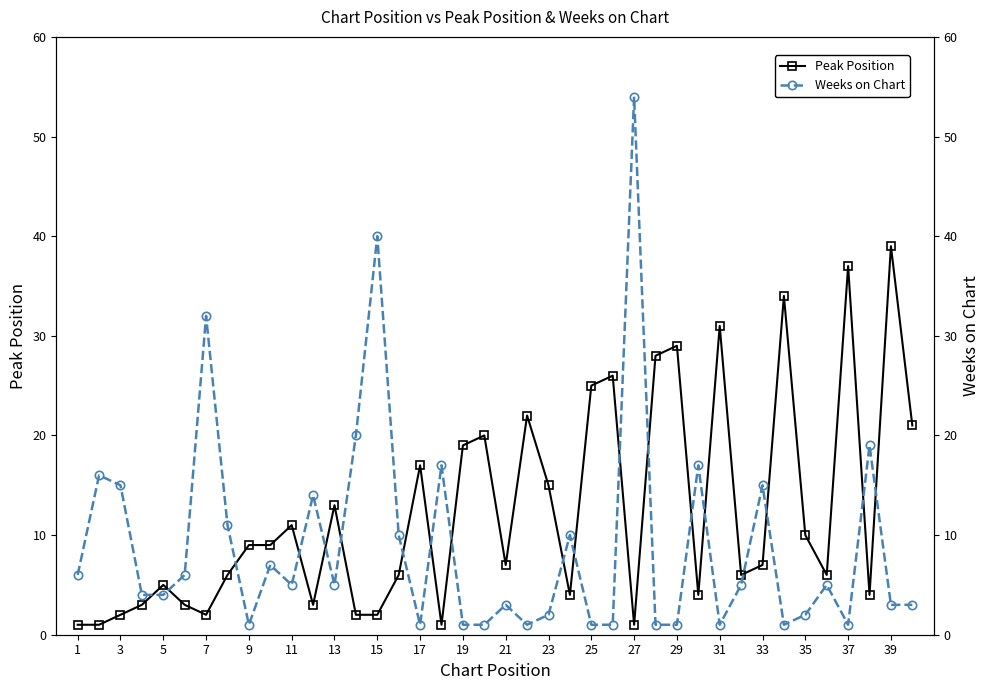

What is the maximum value for Peak Position?

39